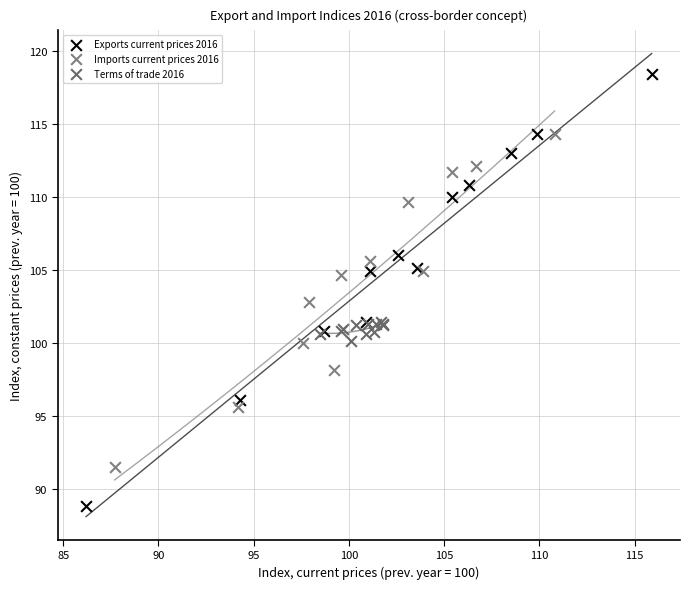

Which series contains the lowest Y value?

Exports current prices 2016